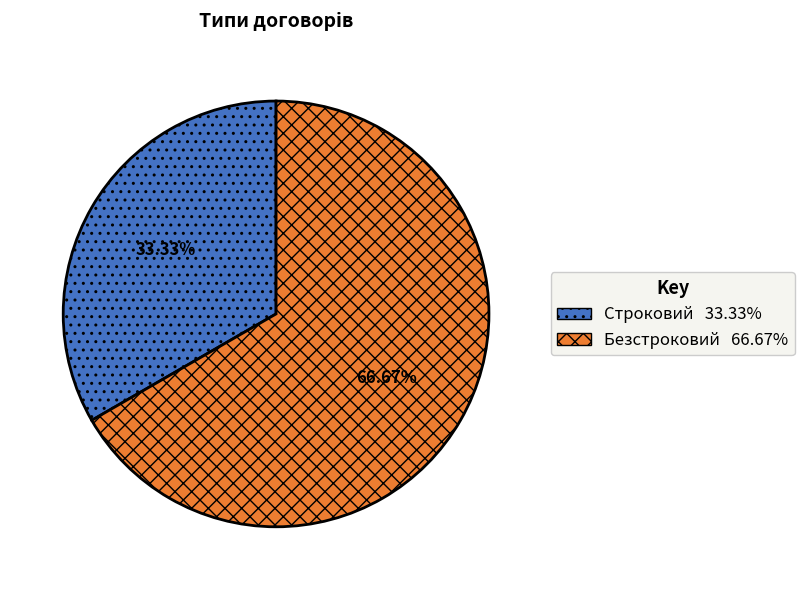

What percentage do Строковий and Безстроковий together represent?

100.0%